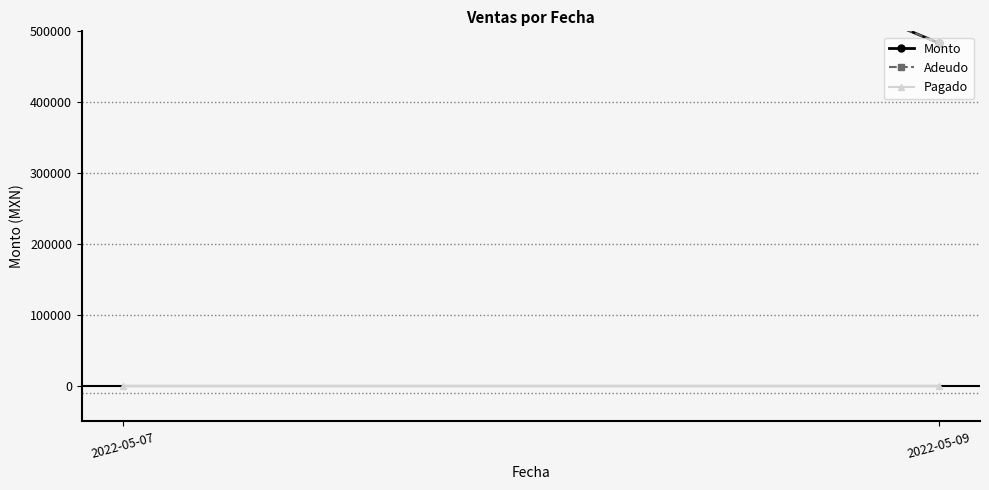

Reading left to right, transcribe all the data shown in this chart.

Monto: 966259.1	483204.0
Adeudo: 966259.1	483204.0
Pagado: 0.0	0.0